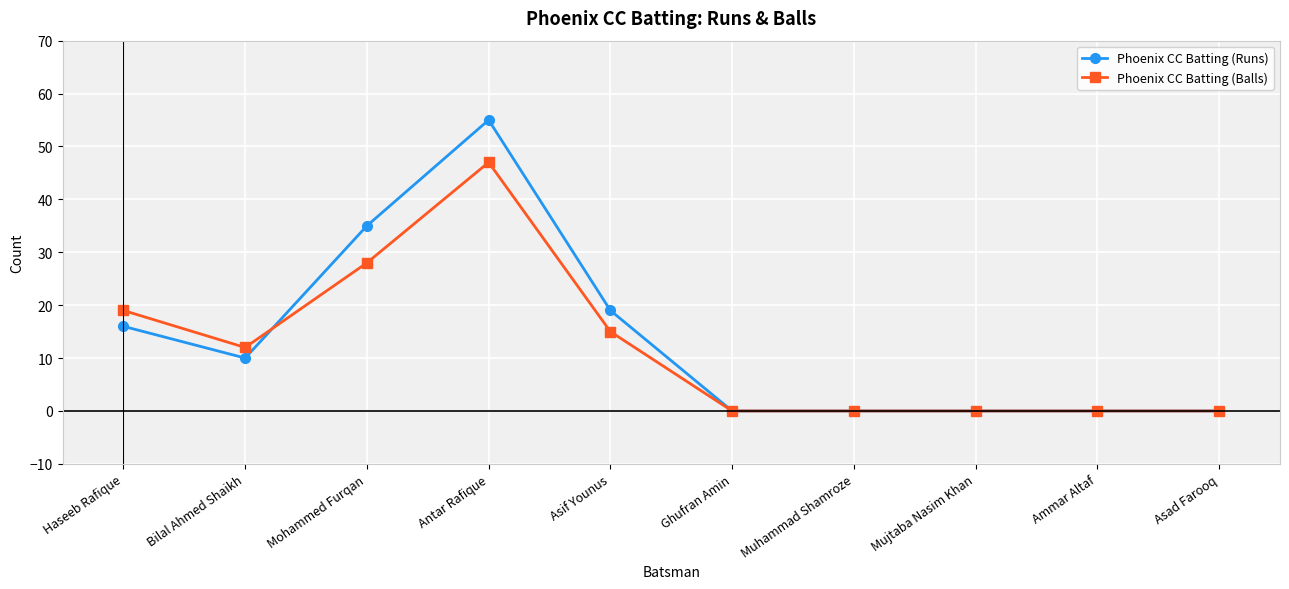

Count the number of categories in the chart.

10